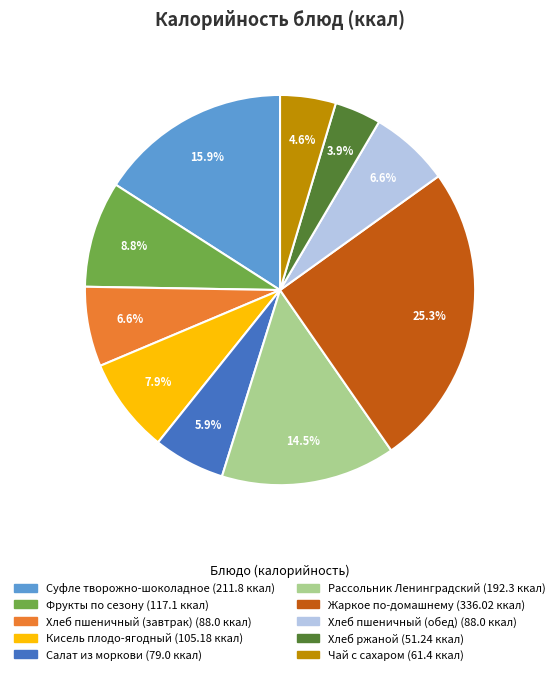

Which slice is the largest?

Жаркое по-домашнему